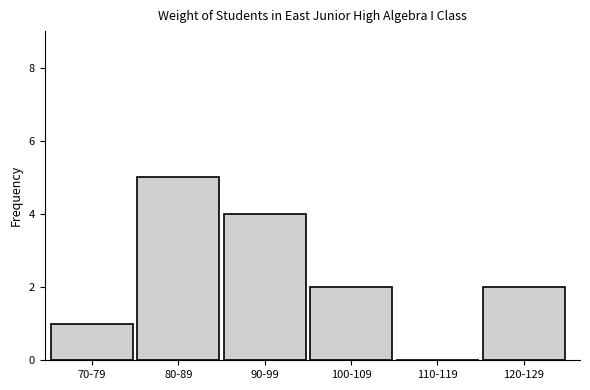

Reading left to right, transcribe all the data shown in this chart.

70-79=1	80-89=5	90-99=4	100-109=2	110-119=0	120-129=2